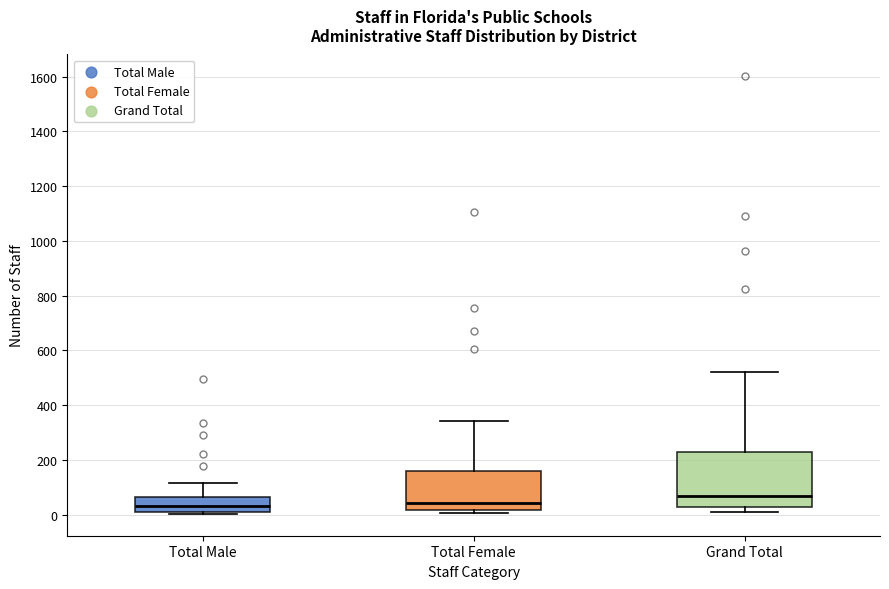

Where is the lower edge of the box for Grand Total on the y-axis? The values are not printed on the chart, so give them approximately, as read against the axis.

20